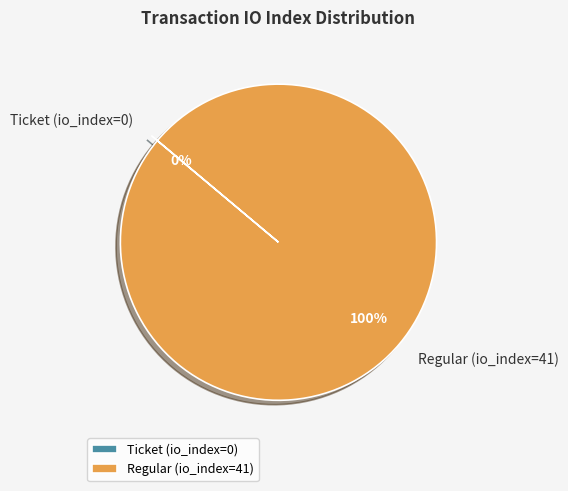

What is the total percentage of Regular (io_index=41) and Ticket (io_index=0)?

100.0%